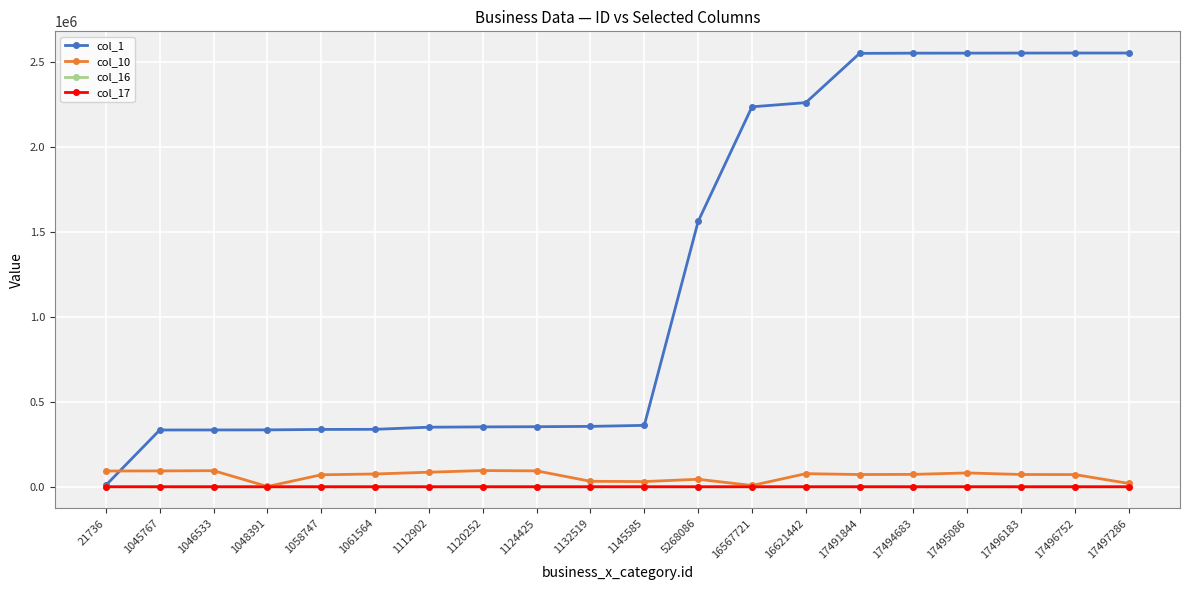

Which series has the widest spread of values?

col_1